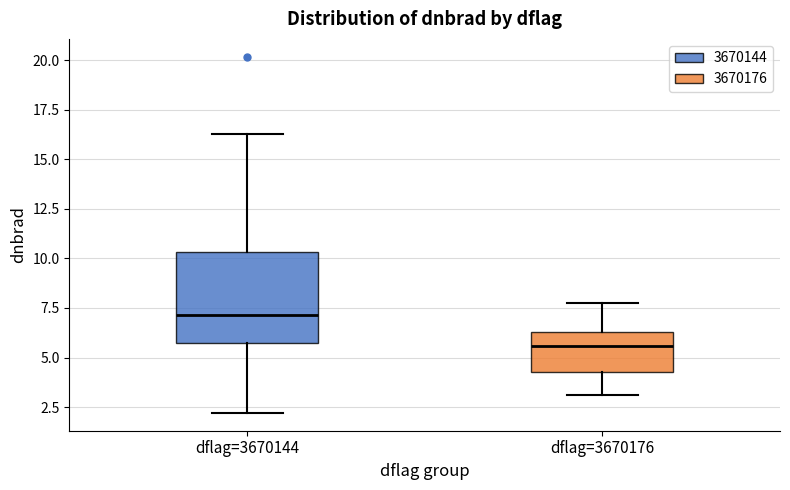

Which box's median line is the highest?

dflag=3670144